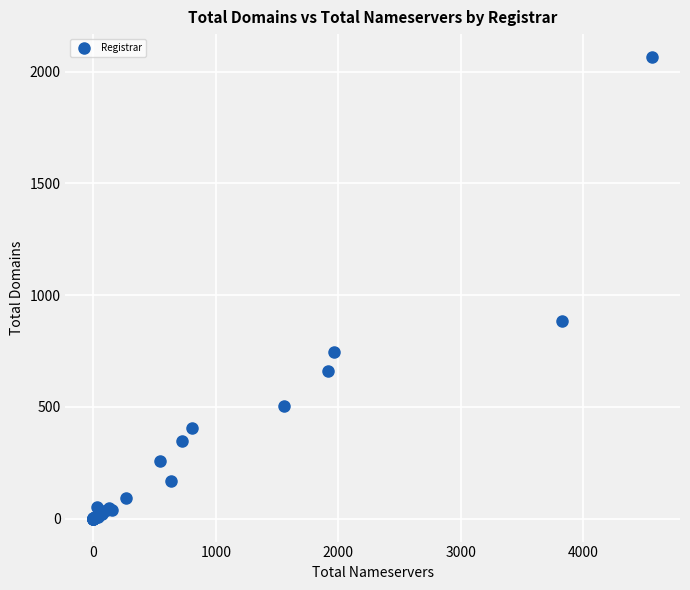

What Y value in the scatter plot is closest to 1032?

884